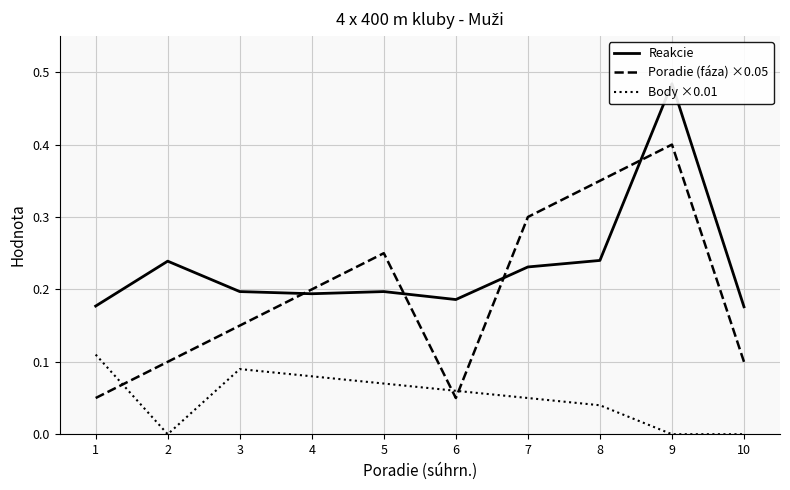

Reading left to right, extract all data points from this chart.

Reakcie: 1=0.2	2=0.2	3=0.2	4=0.2	5=0.2	6=0.2	7=0.2	8=0.2	9=0.5	10=0.2
Poradie (fáza) ×0.05: 1=0.1	2=0.1	3=0.2	4=0.2	5=0.2	6=0.1	7=0.3	8=0.4	9=0.4	10=0.1
Body ×0.01: 1=0.1	2=0.0	3=0.1	4=0.1	5=0.1	6=0.1	7=0.1	8=0.0	9=0.0	10=0.0